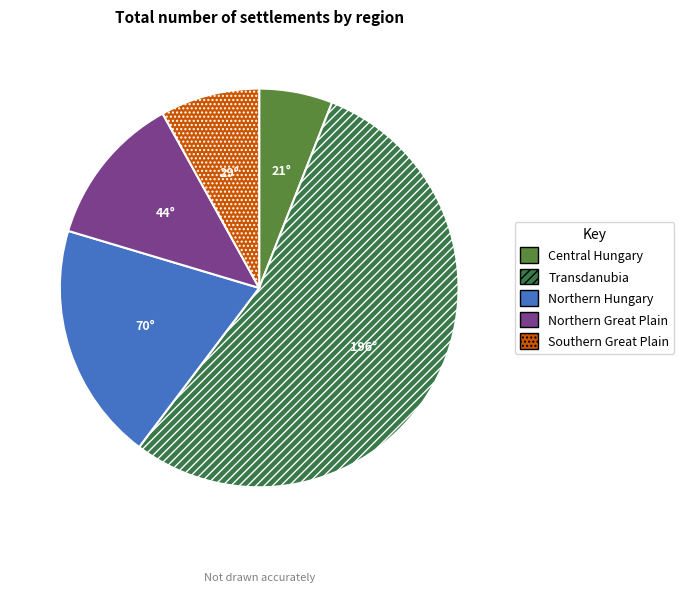

Count the number of slices in the pie.

5